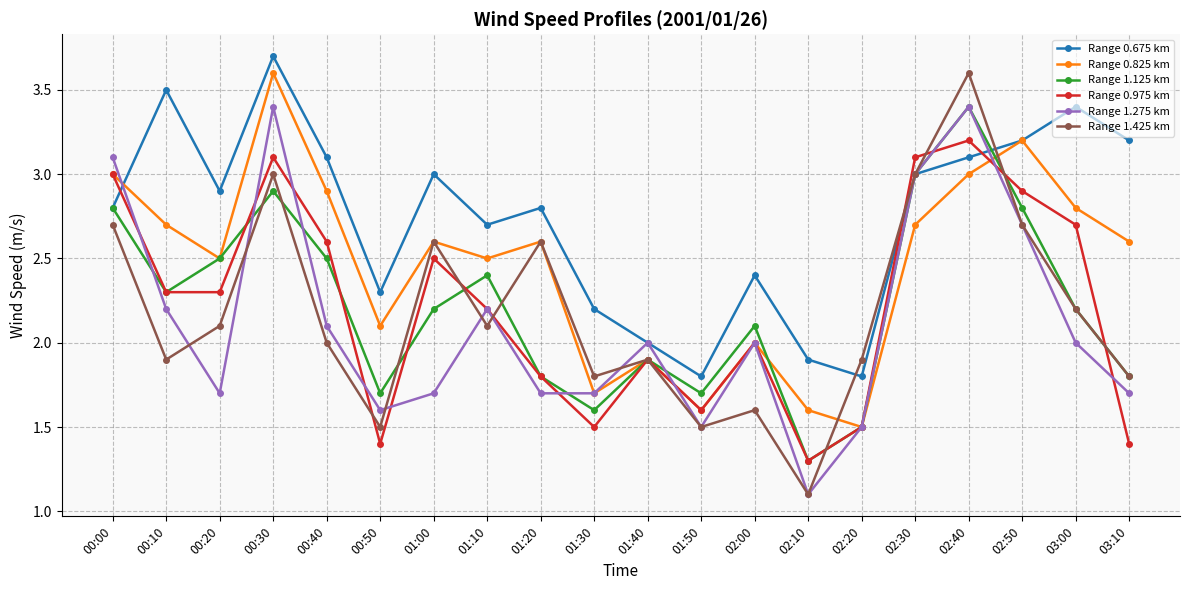

What position from the right is 02:10?

7